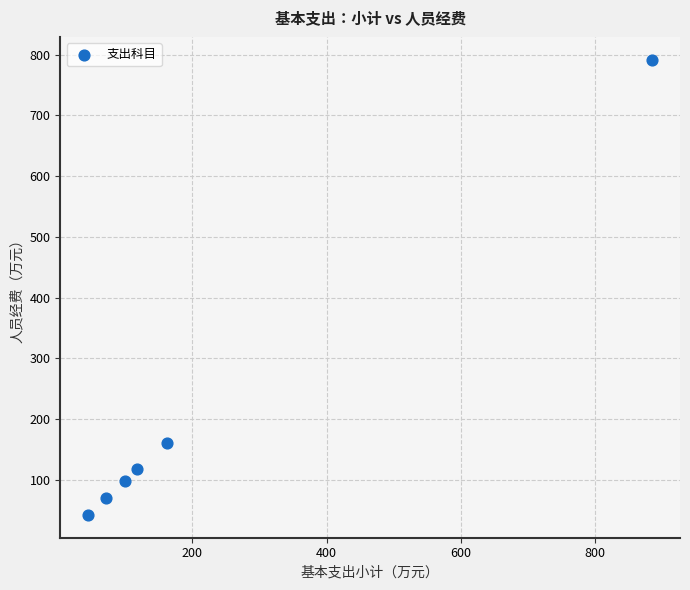

What Y value in the scatter plot is closest to 416?

160.1